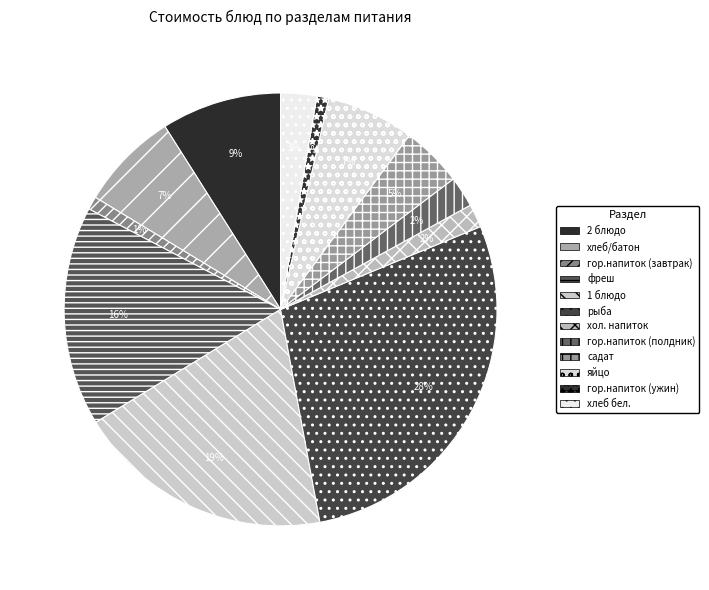

What percentage is NOT represented by хол. напиток?

98.3%